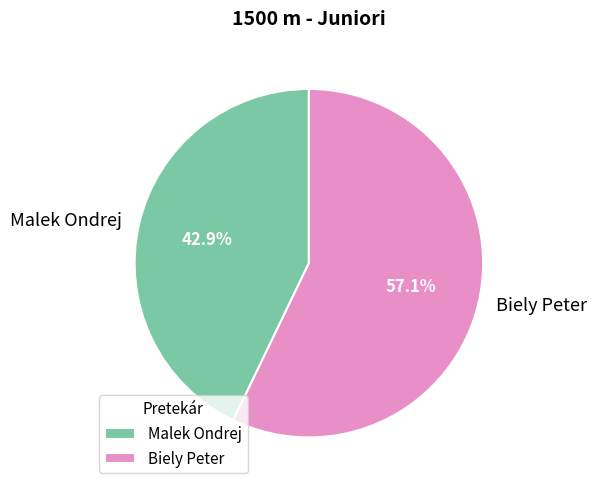

True or false: Biely Peter accounts for 57% of the total.

True